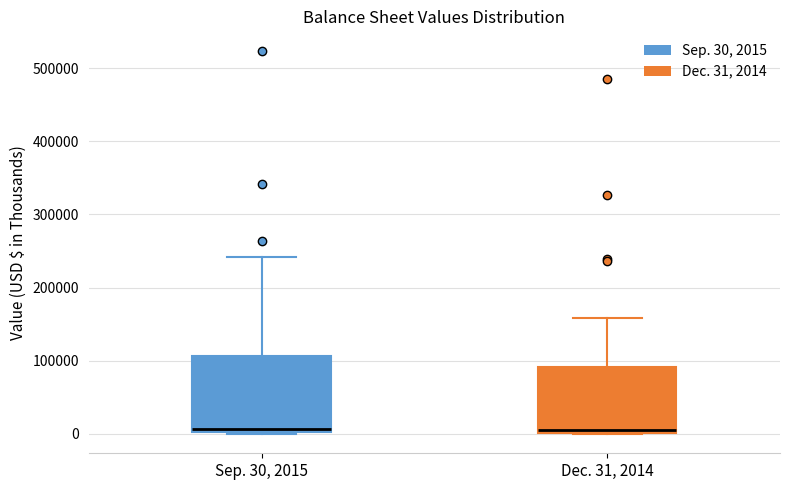

Reading left to right, transcribe this box plot: for each box, give where its median line is, the range the box spans, and where its two whiskers end, as read against the y-axis. The values are not printed on the chart, so give them approximately, as read against the axis.

Sep. 30, 2015: median 10000, box 0 to 110000, whiskers 0 to 240000
Dec. 31, 2014: median 10000, box 0 to 90000, whiskers 0 to 160000